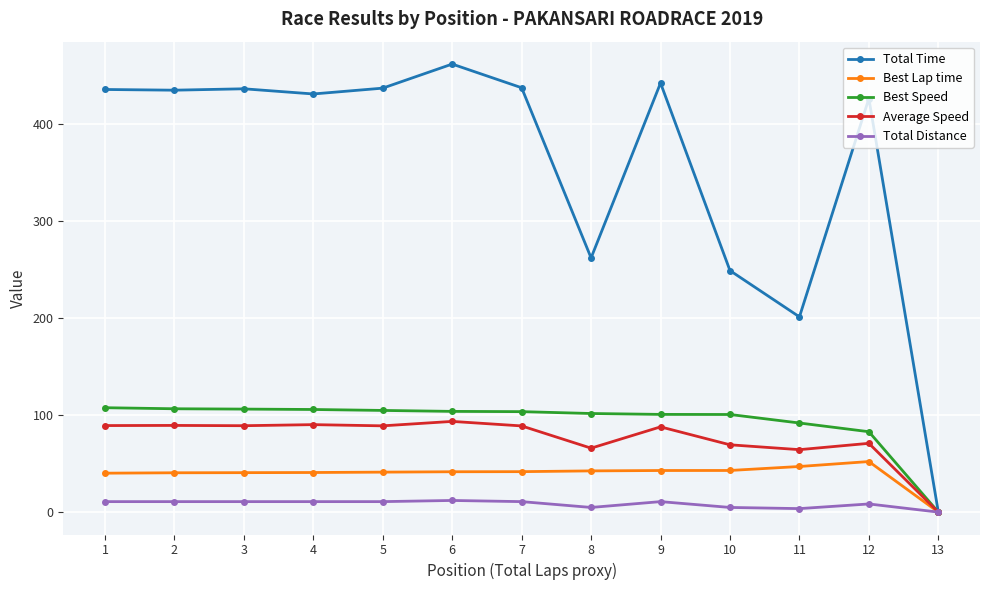

What is the difference between the highest and lowest values at 1?

425.0